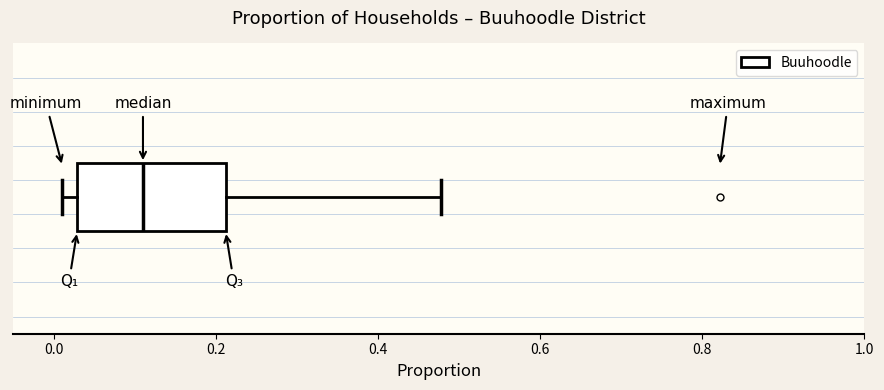

Transcribe this box plot: give where the median line is, the range the box spans, and where the two whiskers end, as read against the x-axis. The values are not printed on the chart, so give them approximately, as read against the axis.

median 0.12, box 0.02 to 0.22, whiskers 0.02 (just left of the box's left edge) to 0.48